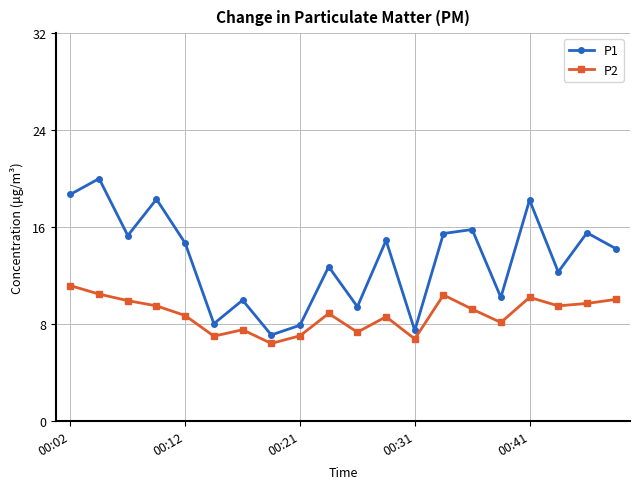

How many interior local peaks does the P1 series have?

8